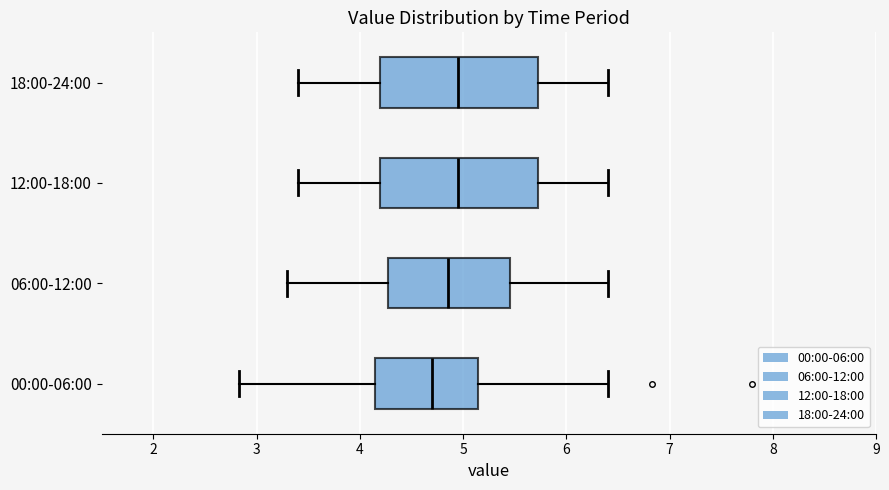

Reading bottom to top, transcribe this box plot: for each box, give where its median line is, the range the box spans, and where its two whiskers end, as read against the x-axis. The values are not printed on the chart, so give them approximately, as read against the axis.

00:00-06:00: median 4.7, box 4.1 to 5.1, whiskers 2.8 to 6.4
06:00-12:00: median 4.9, box 4.3 to 5.5, whiskers 3.3 to 6.4
12:00-18:00: median 5.0, box 4.2 to 5.7, whiskers 3.4 to 6.4
18:00-24:00: median 5.0, box 4.2 to 5.7, whiskers 3.4 to 6.4